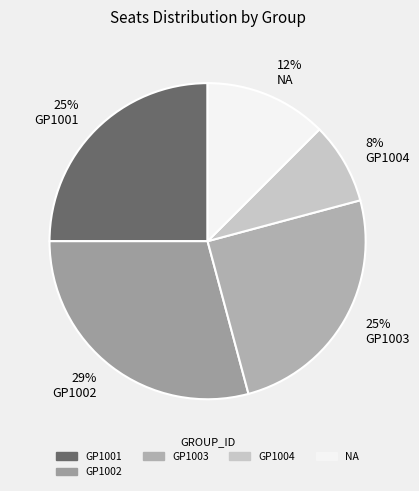

What is the smallest slice in the pie chart?

8% GP1004